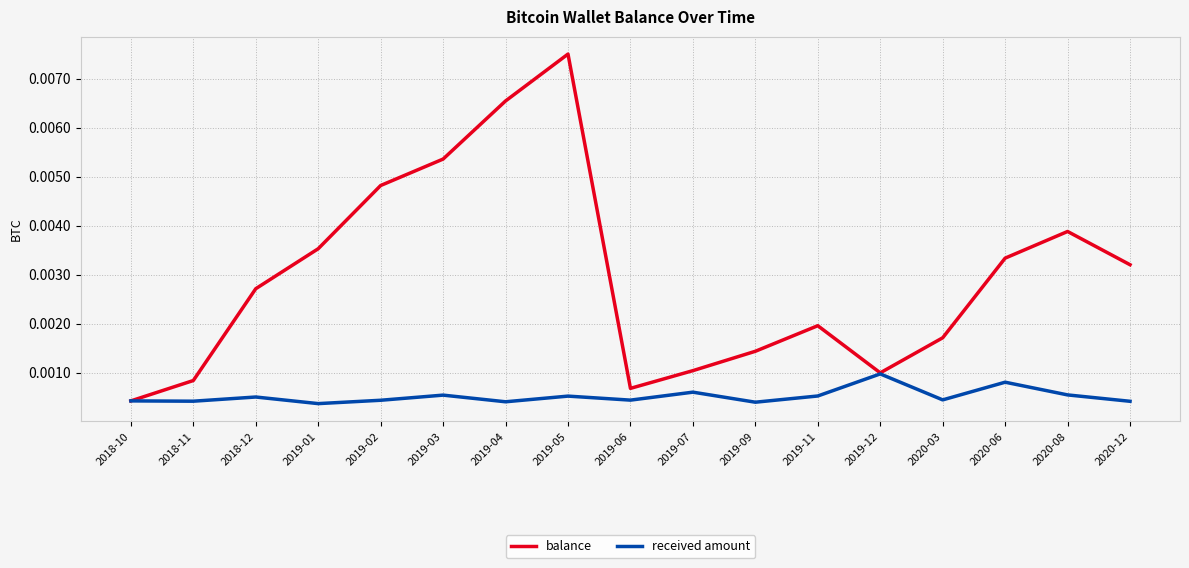

Between 2019-06 and 2020-06, which series saw the biggest shift?

balance